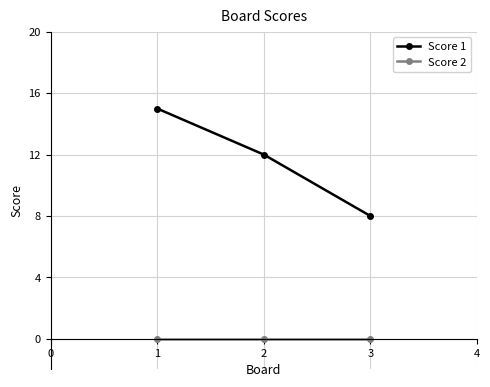

At how many categories does at least one series exceed 11?

2